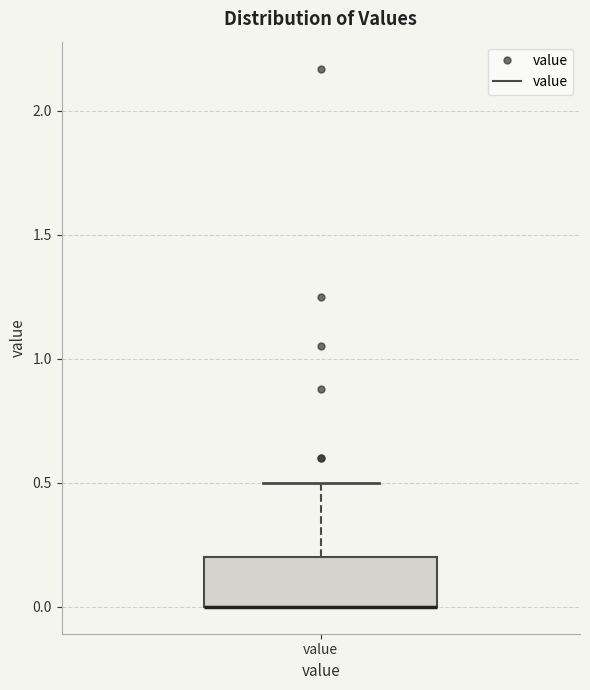

Where is the upper edge of the box for value on the y-axis? The values are not printed on the chart, so give them approximately, as read against the axis.

0.2